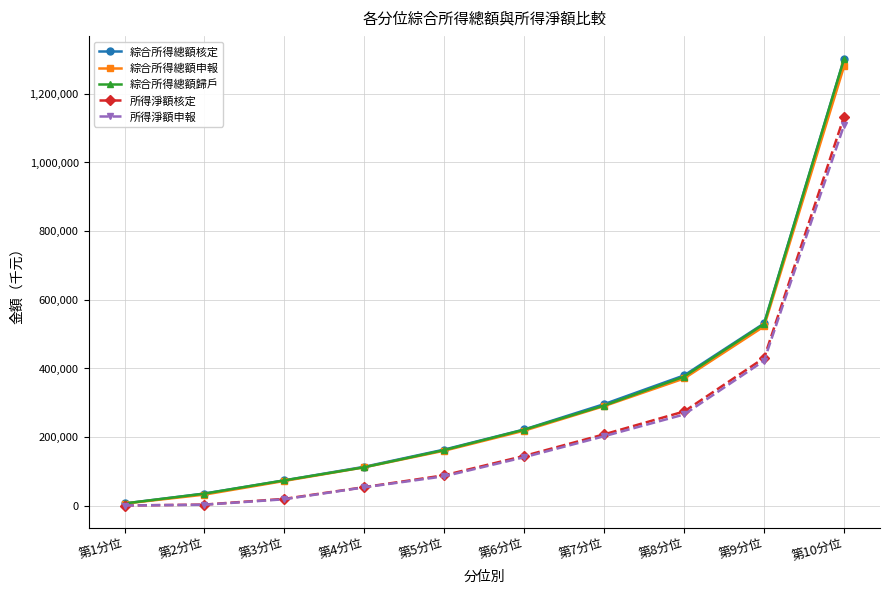

What is the label of the 2nd point from the right?

第9分位